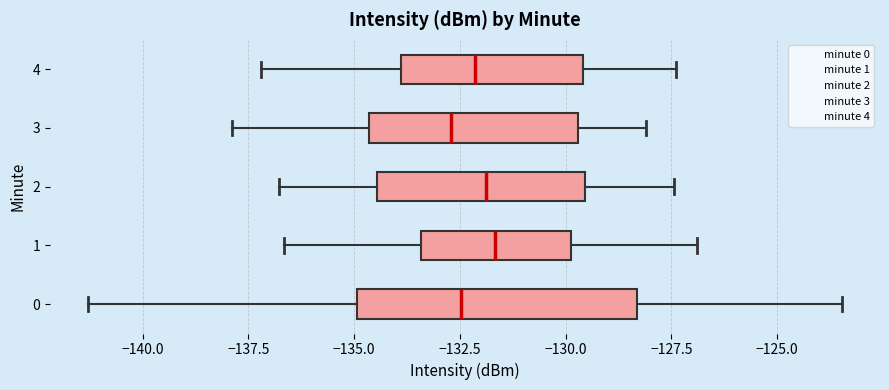

Reading bottom to top, read every box against the x-axis: the position of its median line, the range the box covers, and the ends of its whiskers. The values are not printed on the chart, so give them approximately, as read against the axis.

0: median -132.5, box -135.0 to -128.5, whiskers -141.5 to -123.5
1: median -131.5, box -133.5 to -130.0, whiskers -136.5 to -127.0
2: median -132.0, box -134.5 to -129.5, whiskers -137.0 to -127.5
3: median -132.5, box -134.5 to -129.5, whiskers -138.0 to -128.0
4: median -132.0, box -134.0 to -129.5, whiskers -137.0 to -127.5